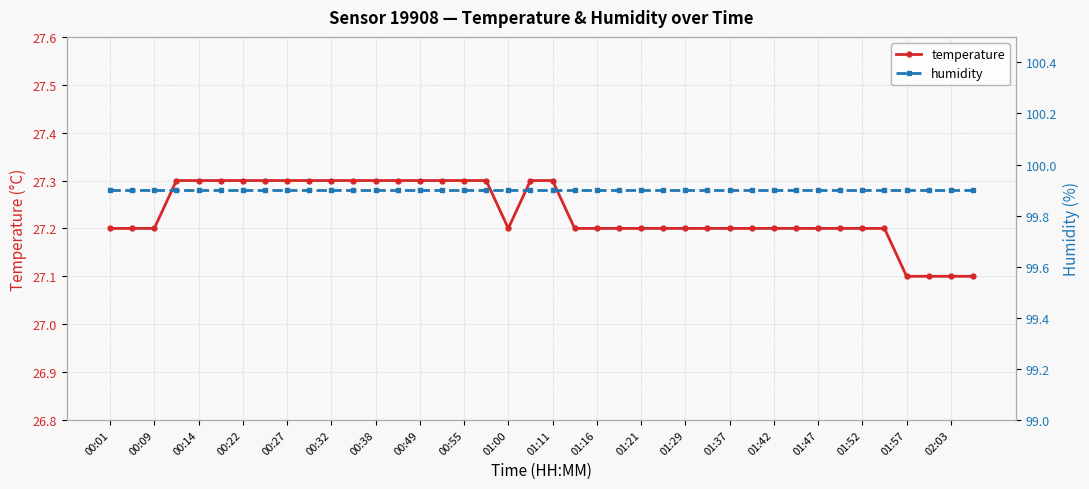

List the series in order of their overall mean, lowest first.

temperature, humidity